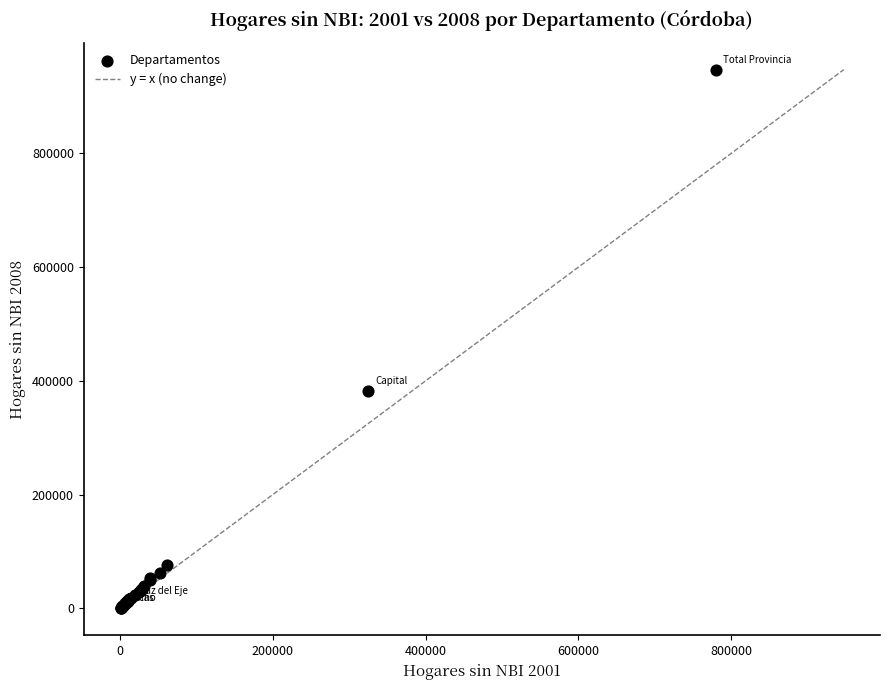

What Y value in the scatter plot is closest to 474207?

382668